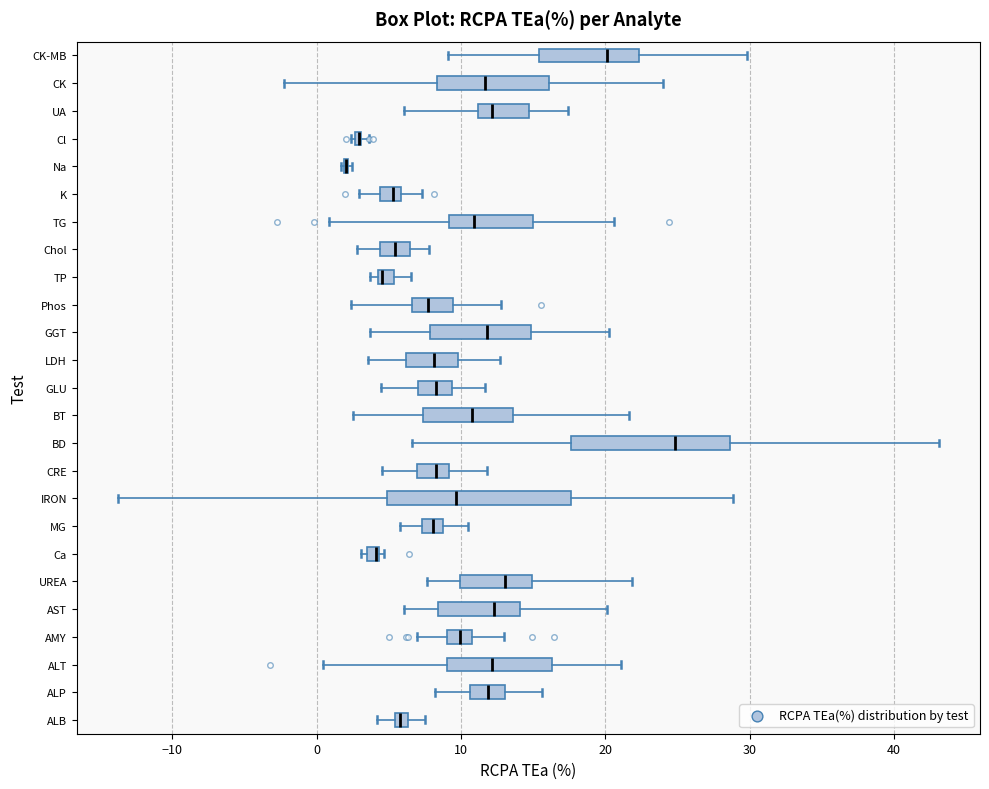

Where does the median line of the box for BT sit on the x-axis? The values are not printed on the chart, so give them approximately, as read against the axis.

11